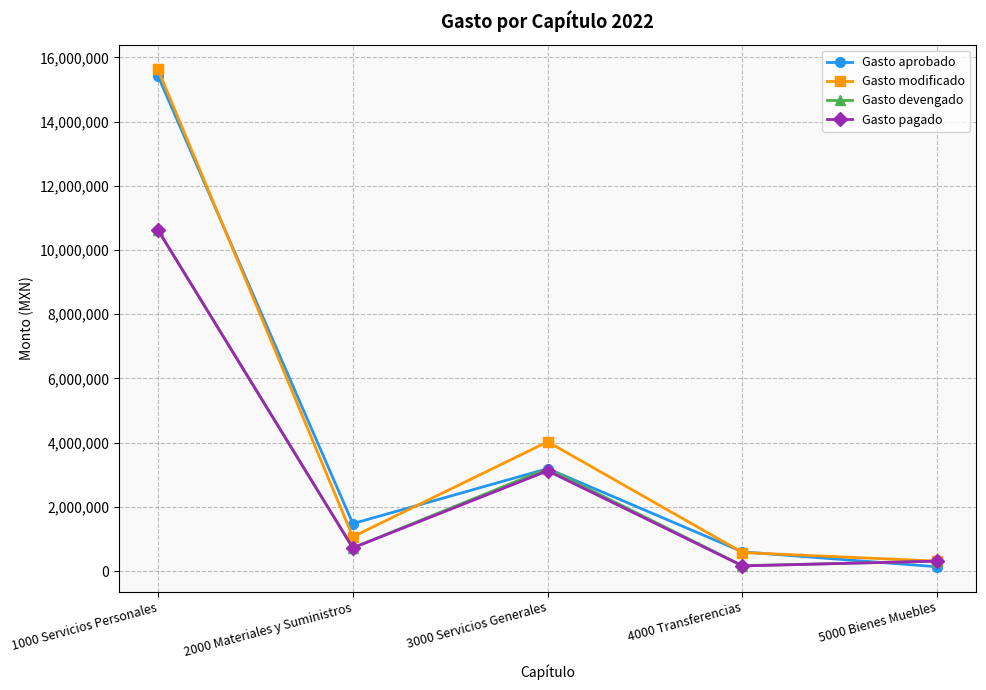

What is the difference between the second highest and second lowest values in the Gasto pagado series?

2814002.4